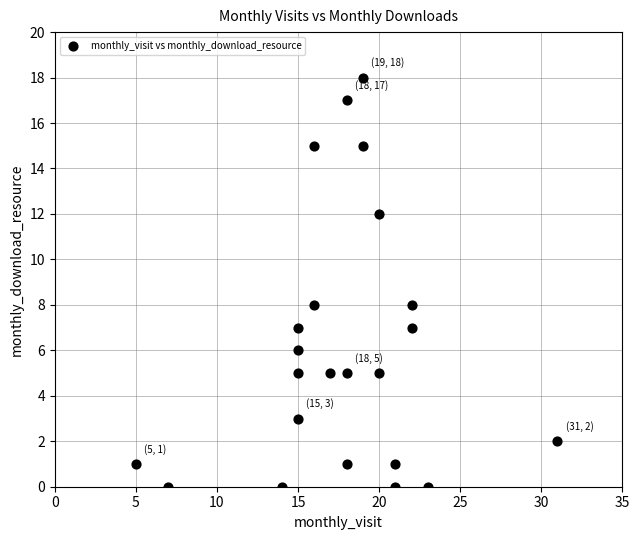

What is the range of X values (max minus min)?

26